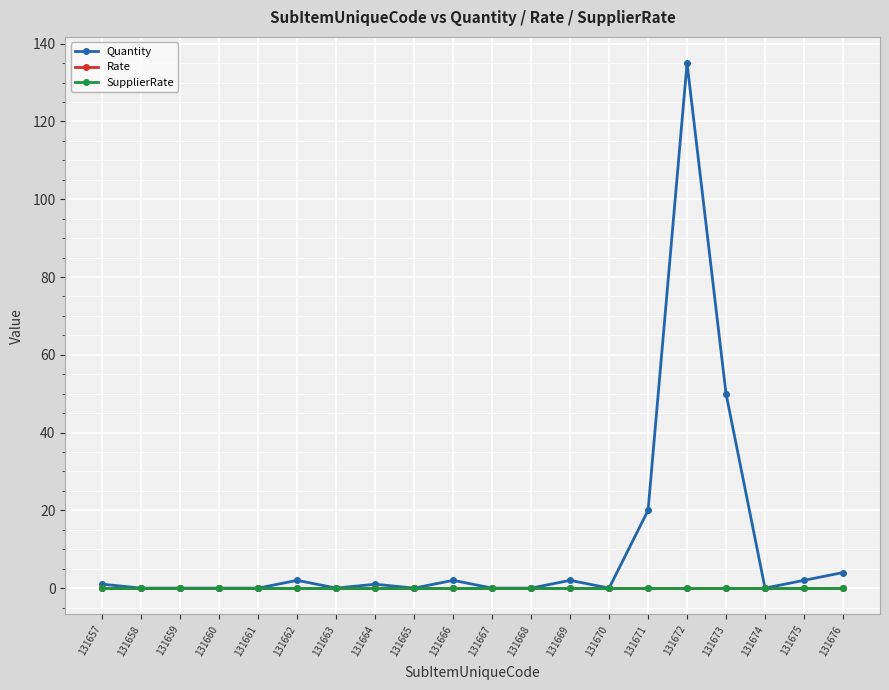

True or false: Quantity and SupplierRate intersect in this chart.

False